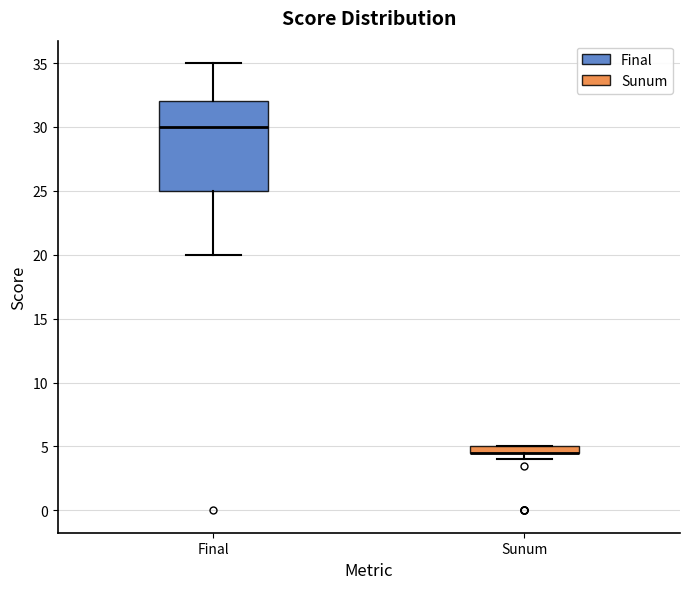

Where is the upper edge of the box for Final on the y-axis? The values are not printed on the chart, so give them approximately, as read against the axis.

32.0